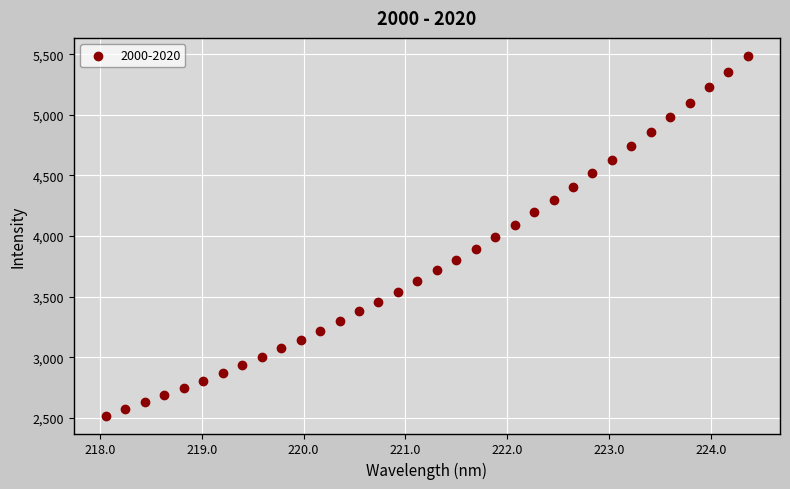

What is the range of X values (max minus min)?

6.3